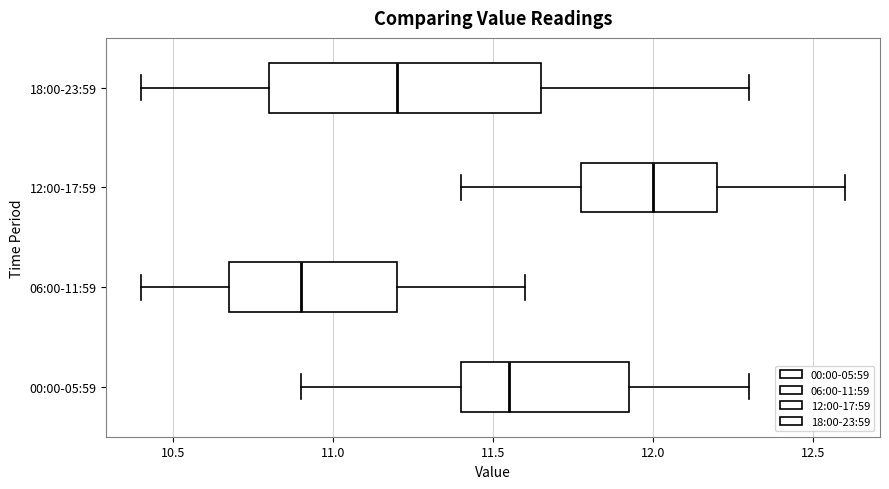

Reading bottom to top, transcribe this box plot: for each box, give where its median line is, the range the box spans, and where its two whiskers end, as read against the x-axis. The values are not printed on the chart, so give them approximately, as read against the axis.

00:00-05:59: median 11.55, box 11.40 to 11.95, whiskers 10.90 to 12.30
06:00-11:59: median 10.90, box 10.70 to 11.20, whiskers 10.40 to 11.60
12:00-17:59: median 12.00, box 11.80 to 12.20, whiskers 11.40 to 12.60
18:00-23:59: median 11.20, box 10.80 to 11.65, whiskers 10.40 to 12.30